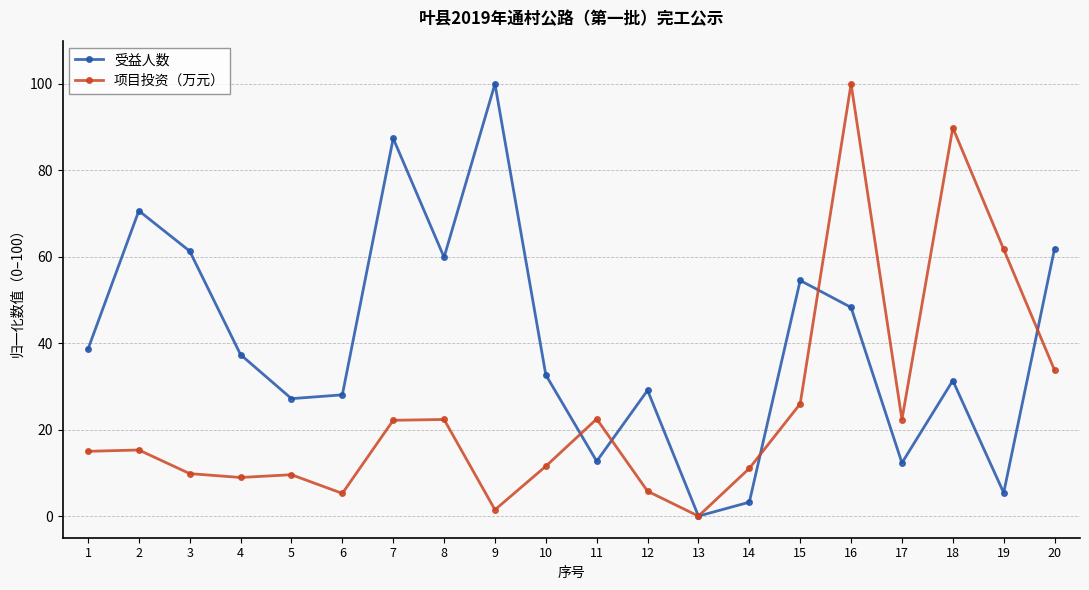

What is the greatest value displayed?

100.0